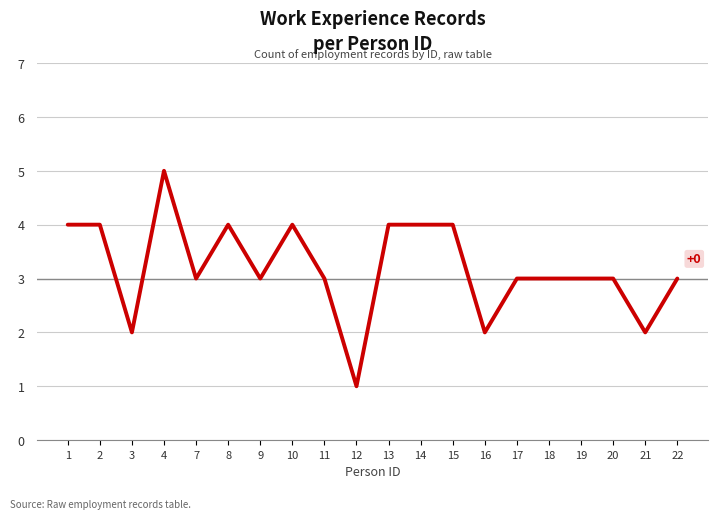

What is the minimum value shown in the chart?

1